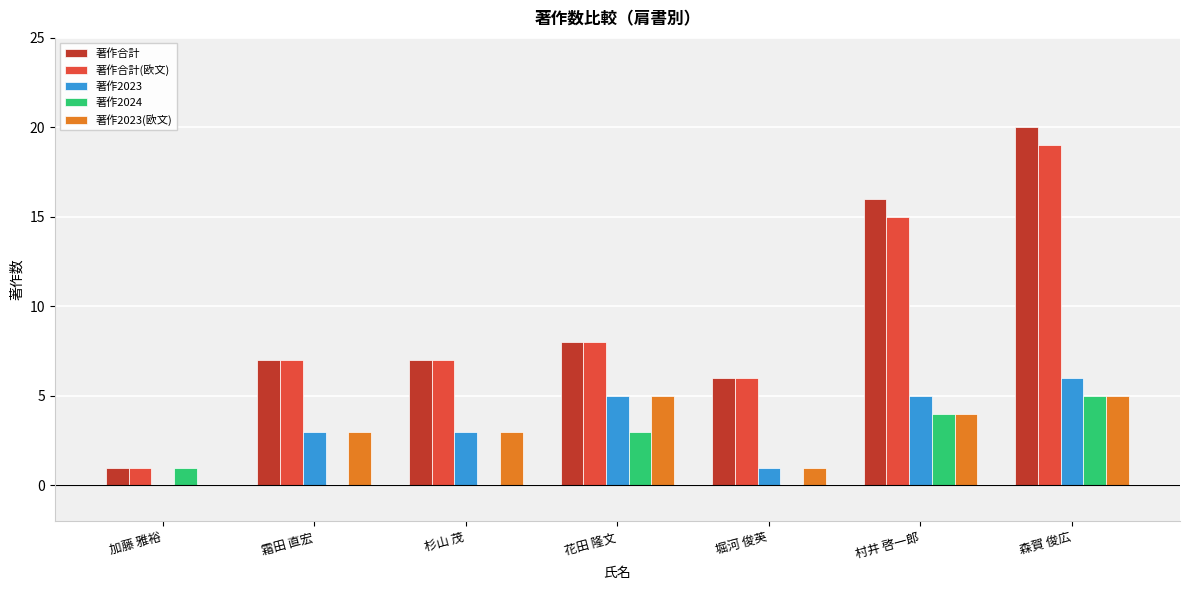

Which series changed the most between 杉山 茂 and 森賀 俊広?

著作合計